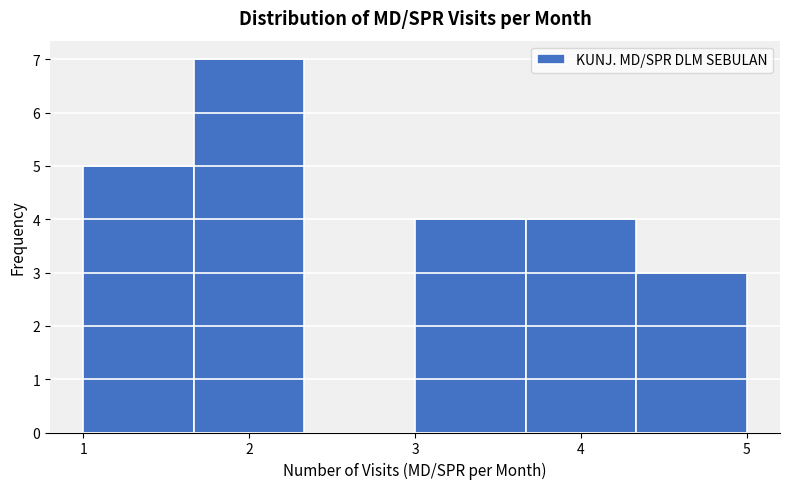

Over which range of the x-axis is the bar tallest?

1.7 to 2.3